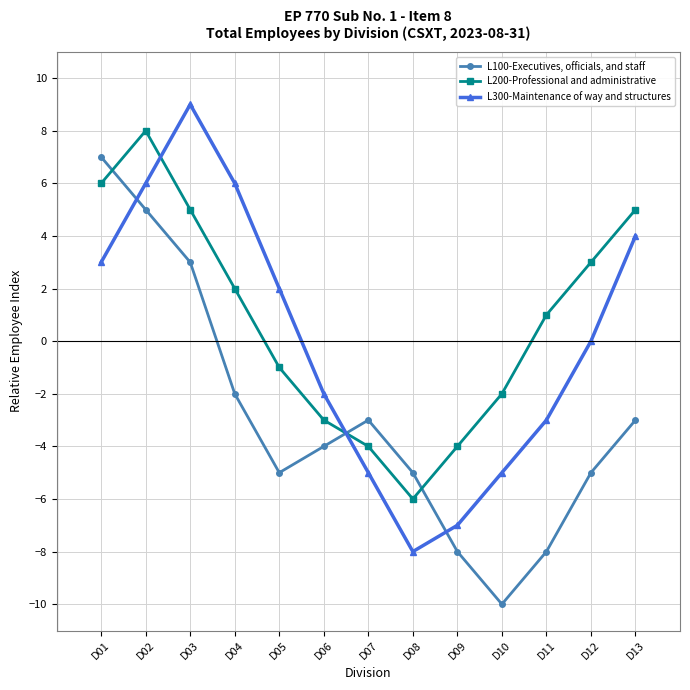

Where does the L300-Maintenance of way and structures series first go above 0?

D01